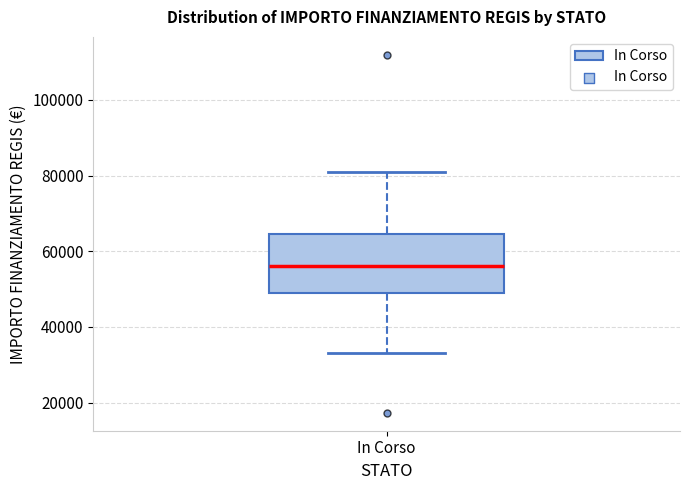

Where is the lower edge of the box for In Corso on the y-axis? The values are not printed on the chart, so give them approximately, as read against the axis.

50000